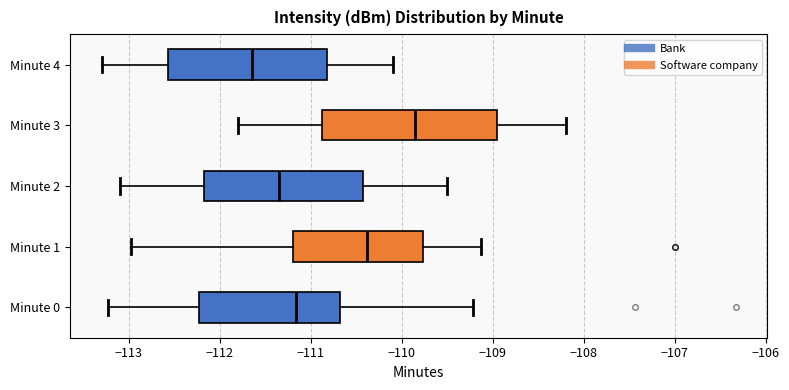

Reading bottom to top, transcribe this box plot: for each box, give where its median line is, the range the box spans, and where its two whiskers end, as read against the x-axis. The values are not printed on the chart, so give them approximately, as read against the axis.

Minute 0: median -111.2, box -112.2 to -110.7, whiskers -113.2 to -109.2
Minute 1: median -110.4, box -111.2 to -109.8, whiskers -113.0 to -109.1
Minute 2: median -111.3, box -112.2 to -110.4, whiskers -113.1 to -109.5
Minute 3: median -109.8, box -110.9 to -108.9, whiskers -111.8 to -108.2
Minute 4: median -111.6, box -112.6 to -110.8, whiskers -113.3 to -110.1